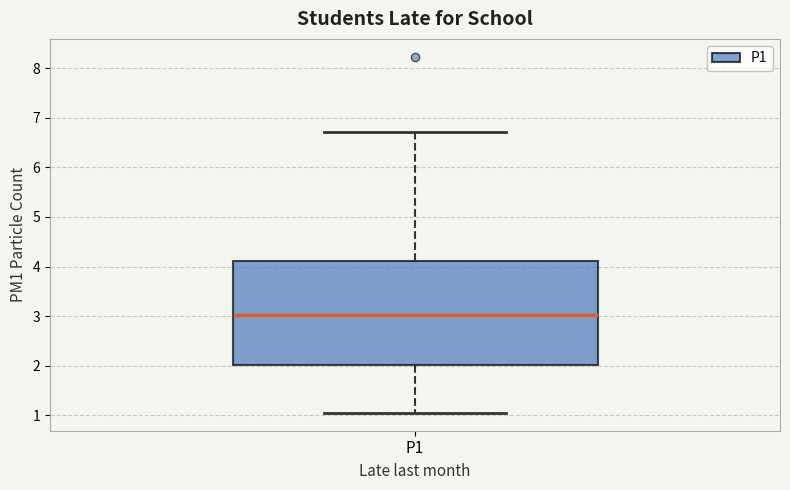

Read this box plot against the y-axis: the position of the median line, the range covered by the box, and the ends of both whiskers. The values are not printed on the chart, so give them approximately, as read against the axis.

median 3.0, box 2.0 to 4.1, whiskers 1.1 to 6.7